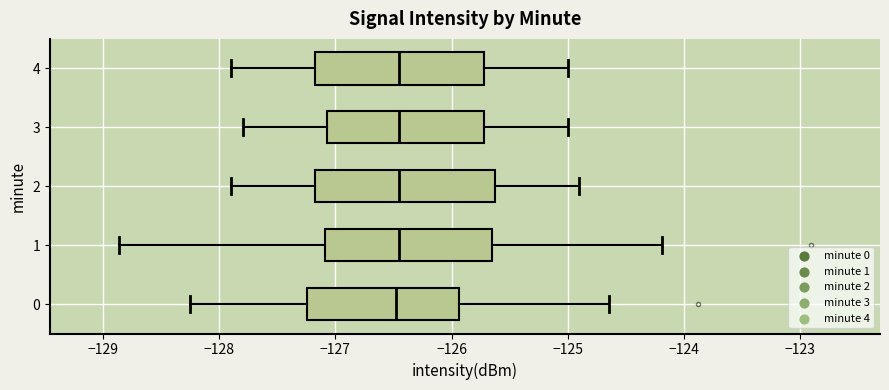

Where does the median line of the box at y = 1 sit on the x-axis? The values are not printed on the chart, so give them approximately, as read against the axis.

-126.4